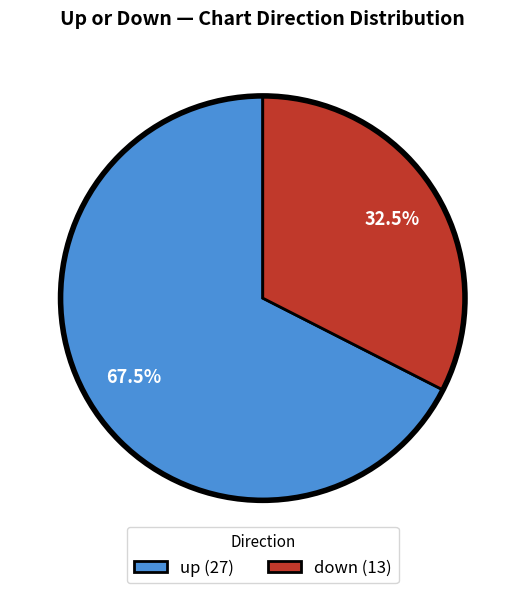

Is the sum of down and up greater than half?

Yes